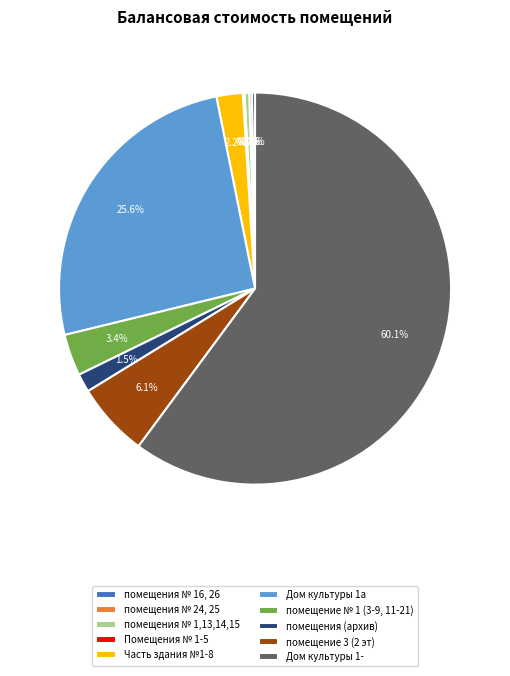

Which category accounts for the majority?

Дом культуры 1-